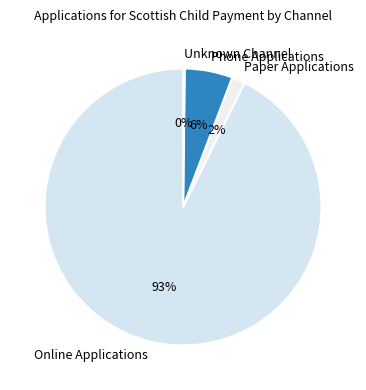

Which has a higher value, Paper Applications or Phone Applications?

Phone Applications